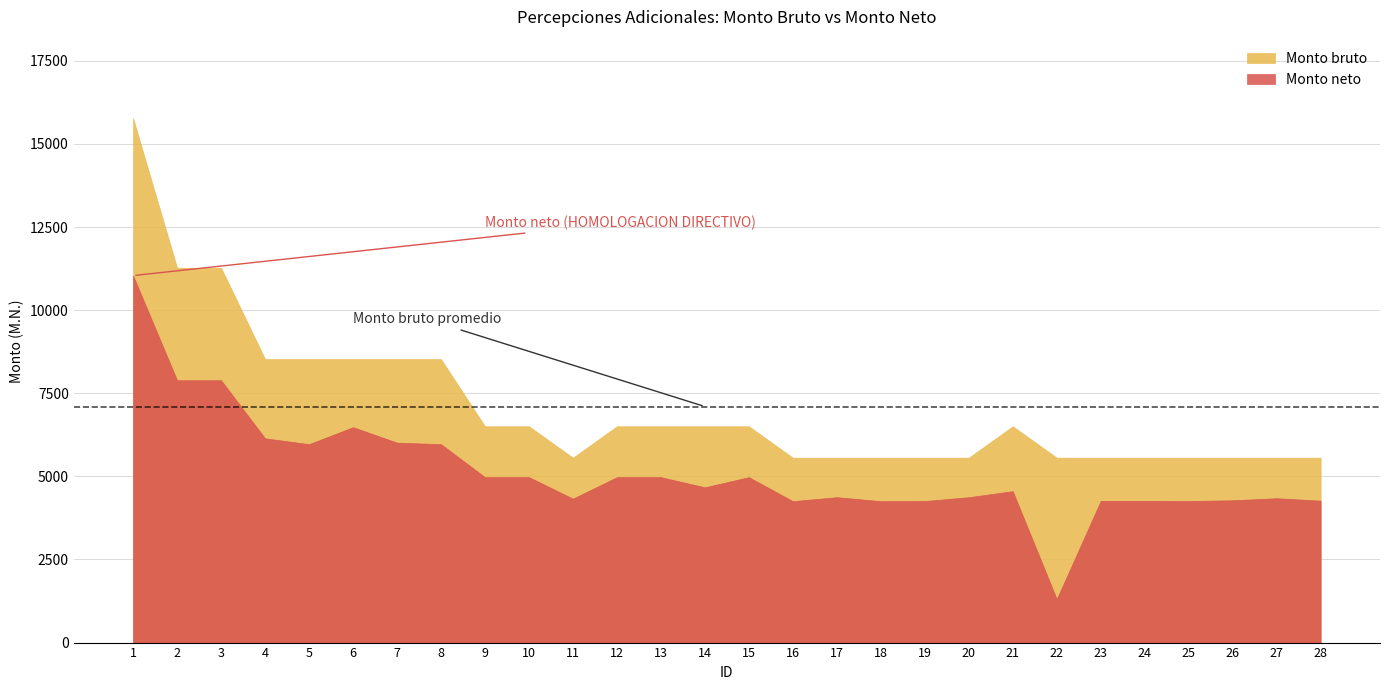

Which series has the largest total across all categories?

Monto bruto